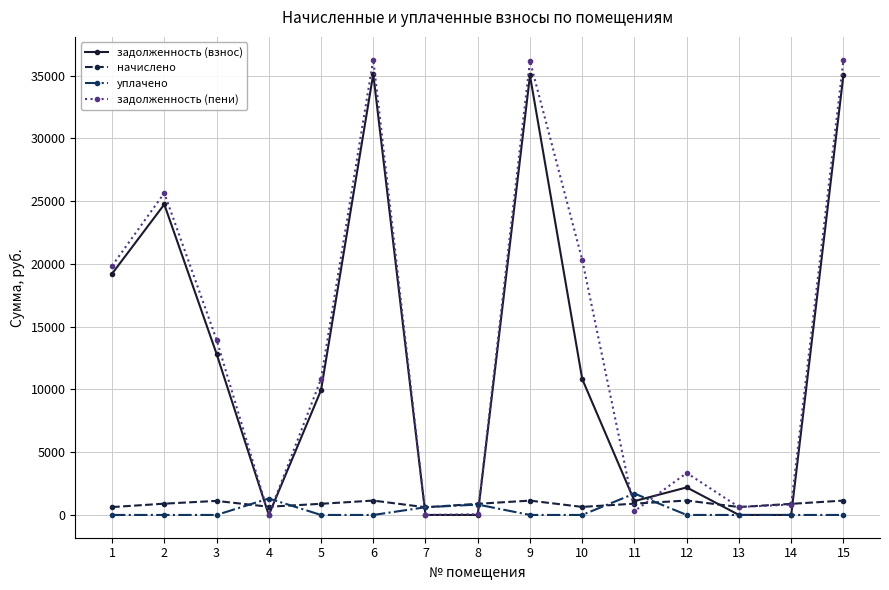

What is the value of the начислено point at the 8th from the left?

889.1